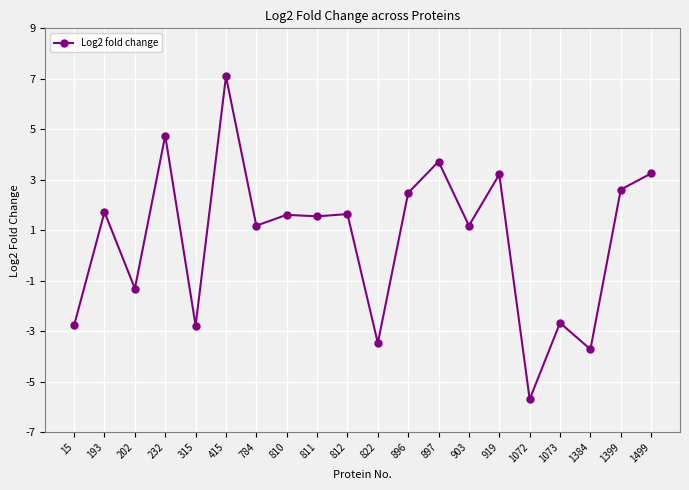

At which label does the data first exceed 1?

193